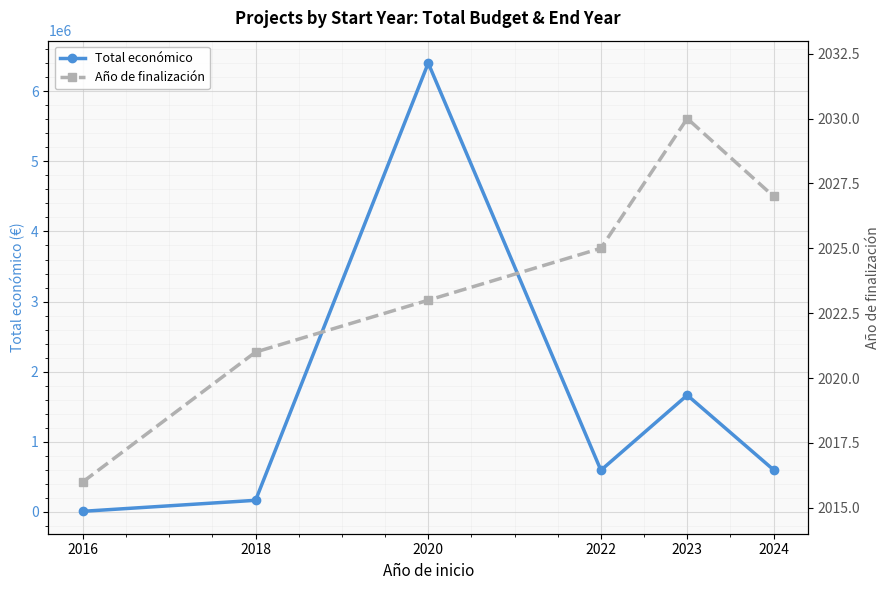

Rank the series by their average value, from lowest to highest.

Año de finalización, Total económico